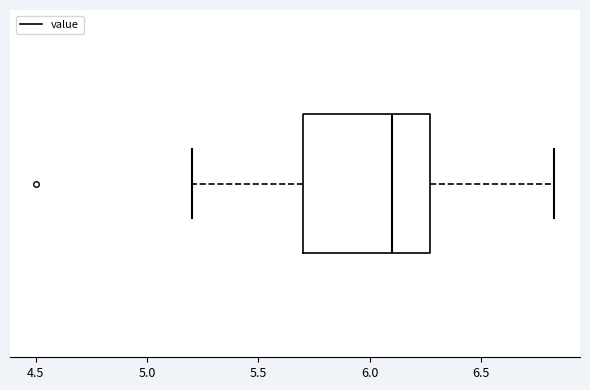

Transcribe this box plot: give where the median line is, the range the box spans, and where the two whiskers end, as read against the x-axis. The values are not printed on the chart, so give them approximately, as read against the axis.

median 6.10, box 5.70 to 6.25, whiskers 5.20 to 6.85